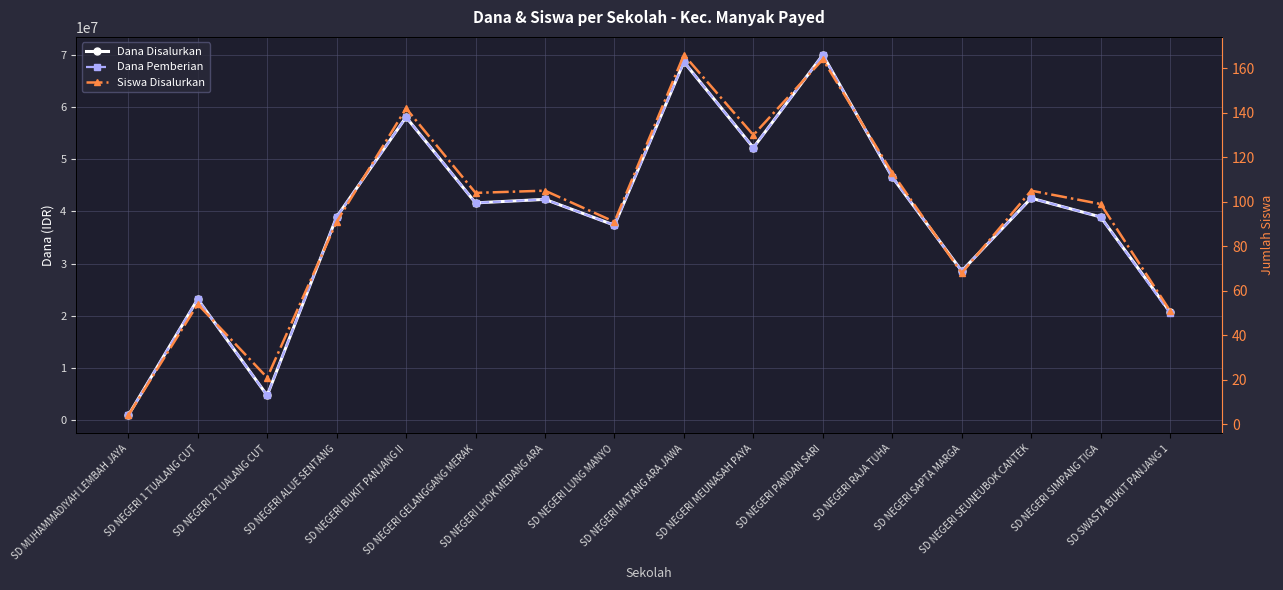

Read the Siswa Disalurkan value at SD NEGERI RAJA TUHA.

113